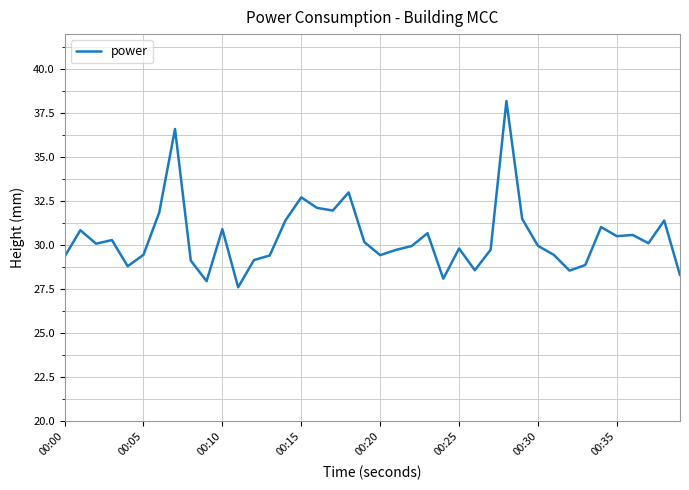

What is the difference between the maximum and minimum values?

10.6